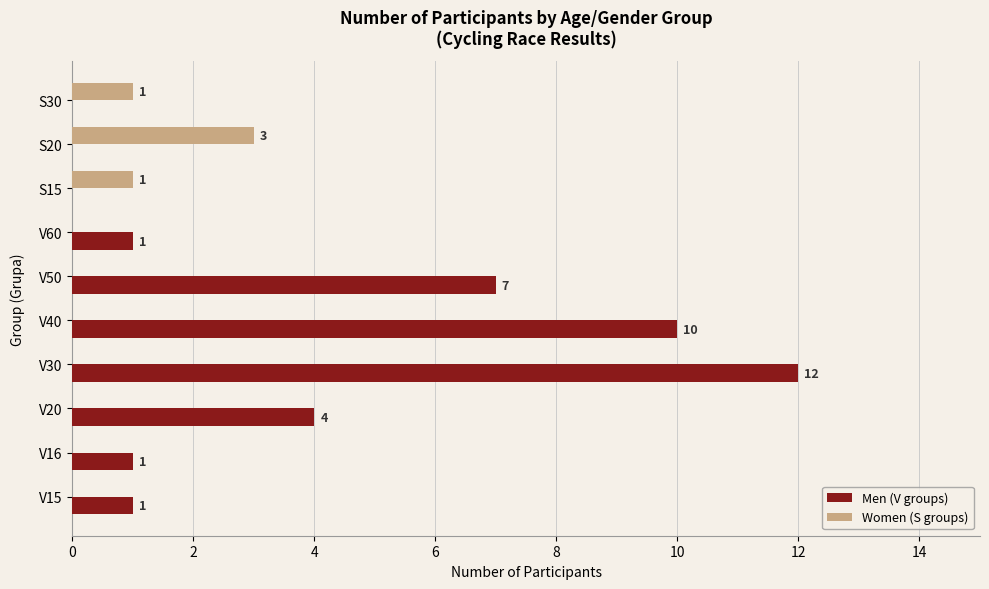

Which series has the largest total across all categories?

Men (V groups)